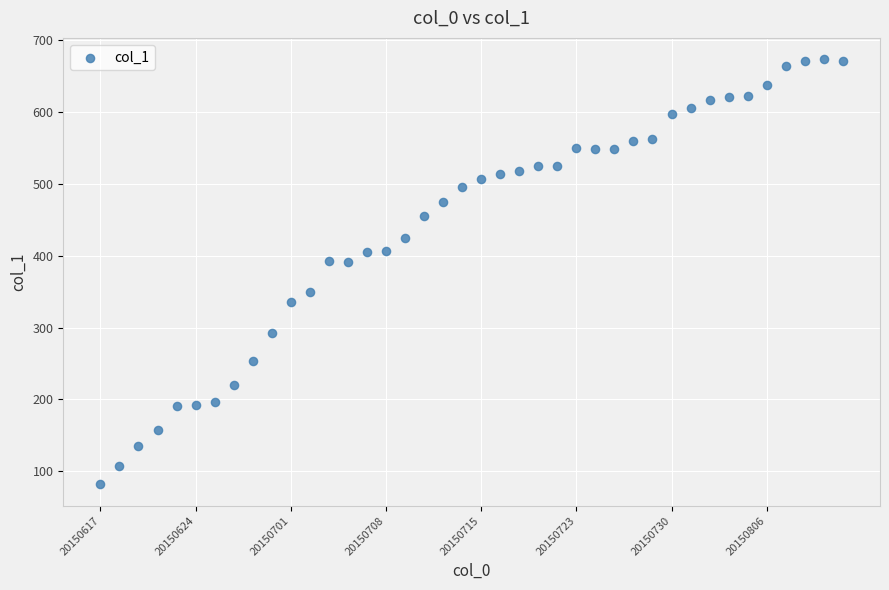

What is the range of Y values (max minus min)?

591